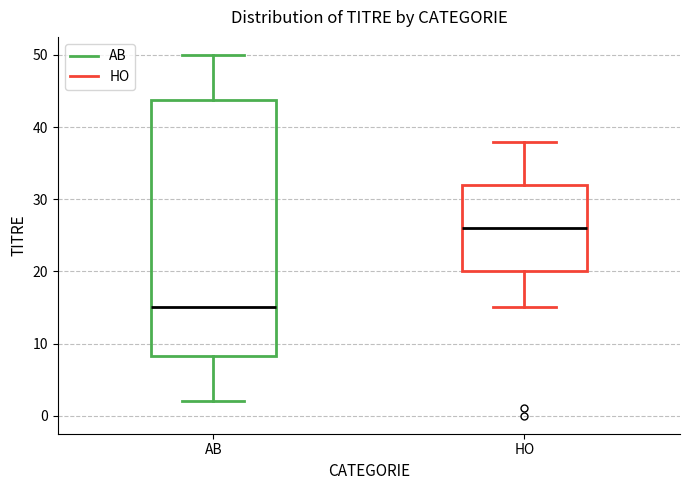

Which box is the tallest, from its lower edge to its upper edge?

AB